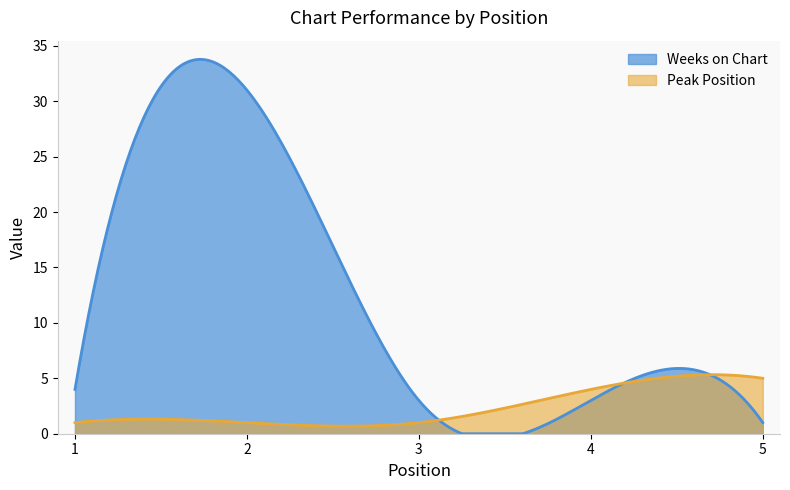

Which series has the largest total across all categories?

Weeks on Chart